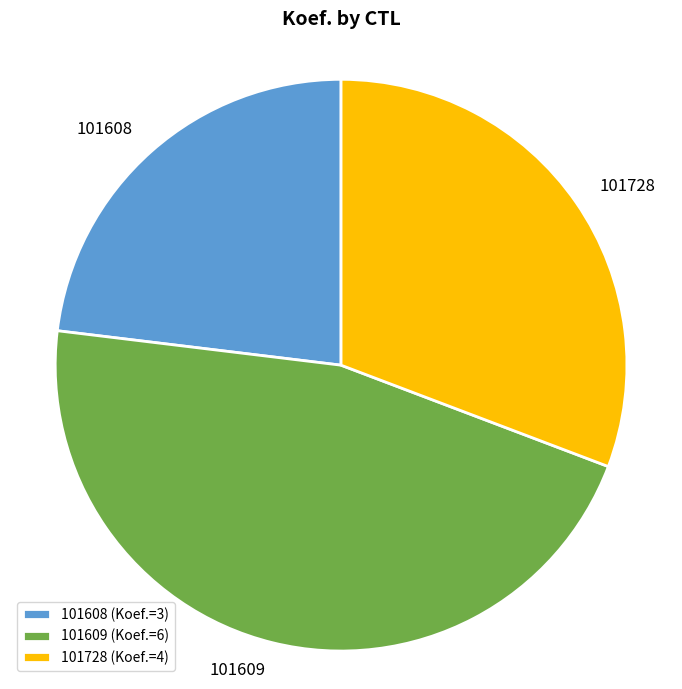

Is it true that 101728 is 21% of the pie?

False